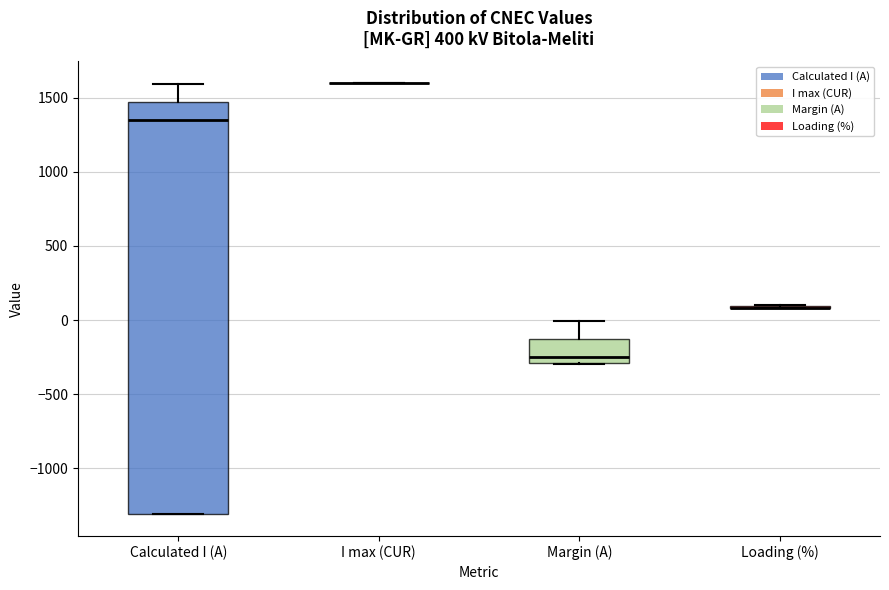

Comparing the boxes themselves (not the whiskers), which one is the tallest?

Calculated I (A)